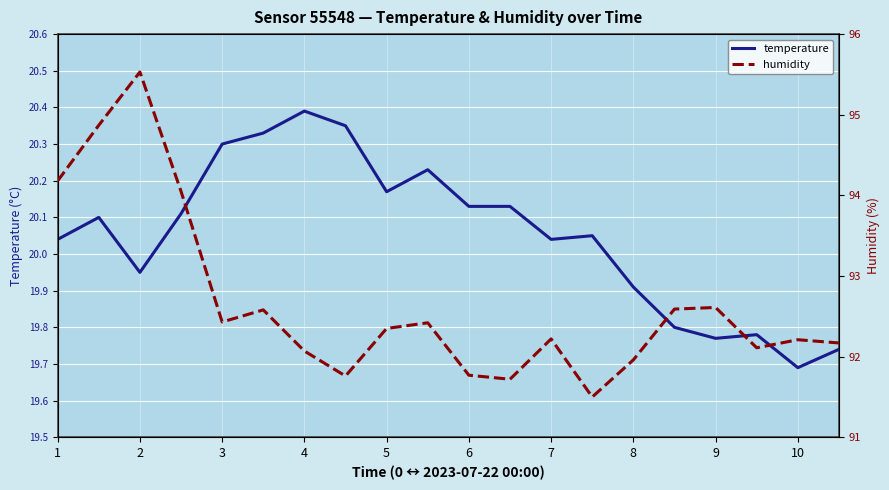

At which label does temperature reach its minimum?

10